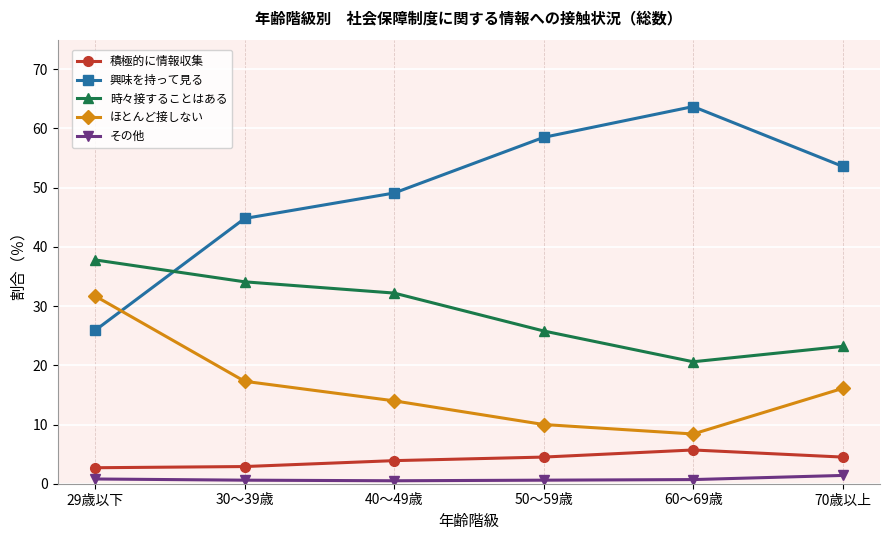

What is the value of the 時々接することはある point at the 3rd from the left?

32.2